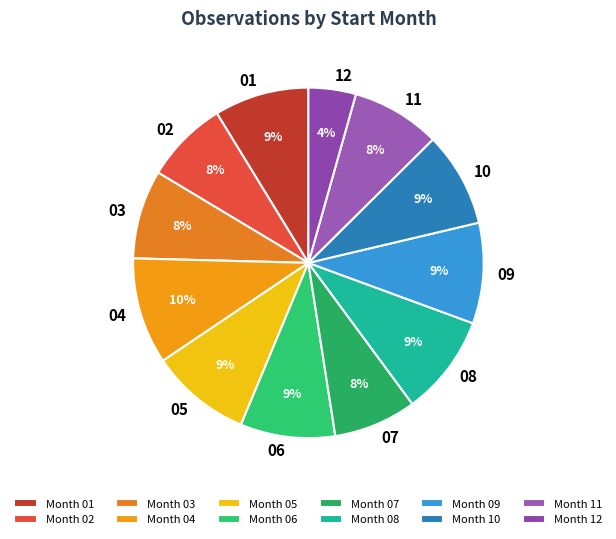

Do 12 and 06 together represent more than half of the pie?

No